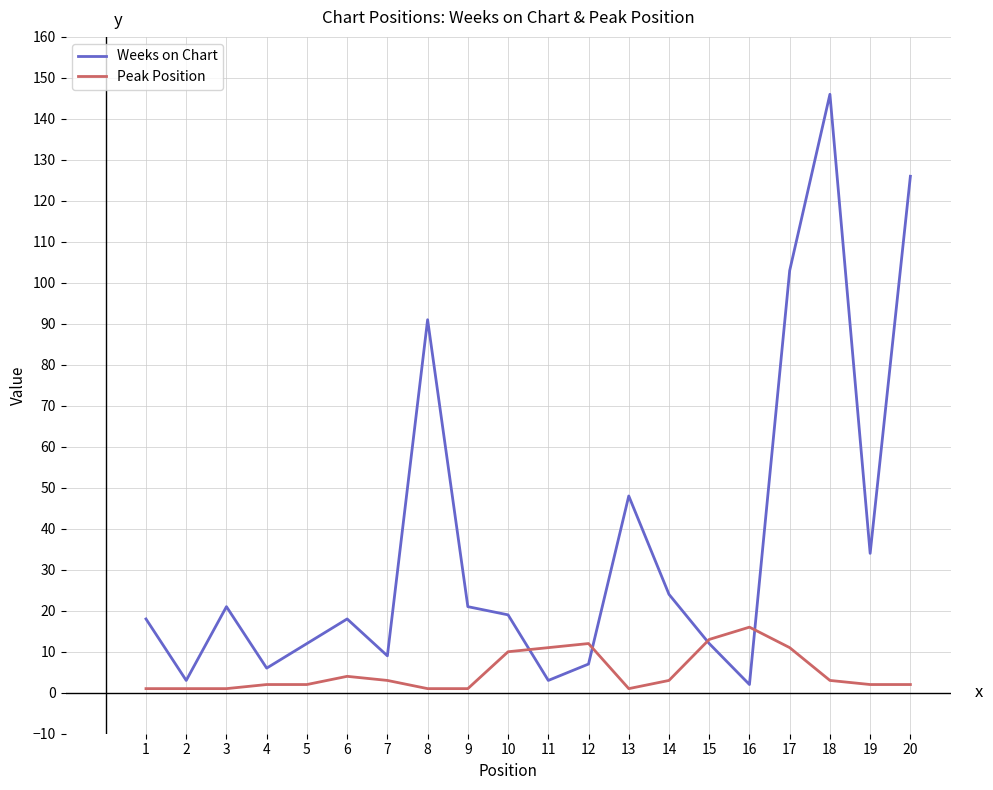

At 10, list the series in order from smallest to largest.

Peak Position, Weeks on Chart